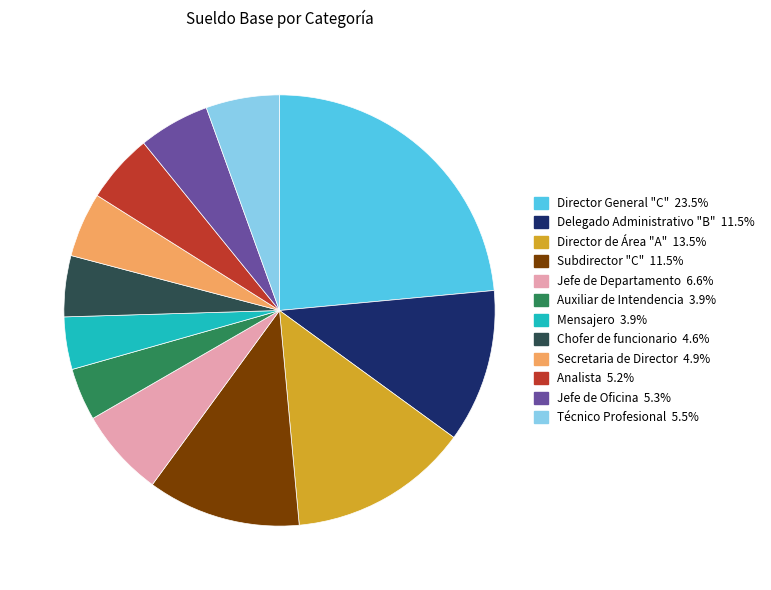

Which has a higher value, Chofer de funcionario or Jefe de Departamento?

Jefe de Departamento